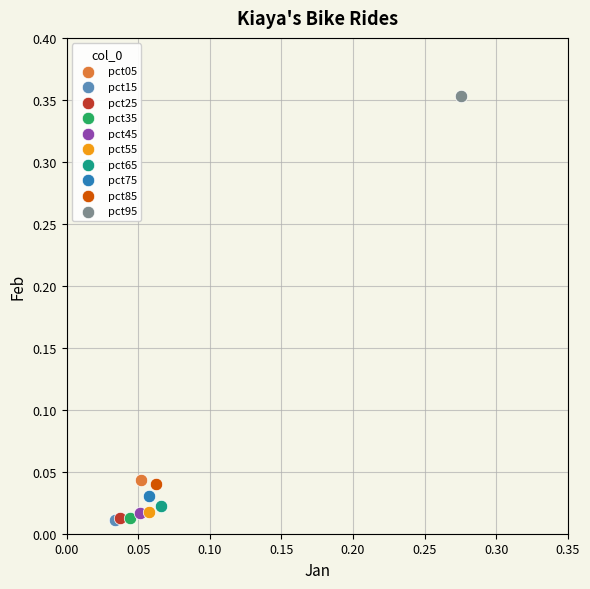

What are all the series names shown in the legend?

pct05, pct15, pct25, pct35, pct45, pct55, pct65, pct75, pct85, pct95